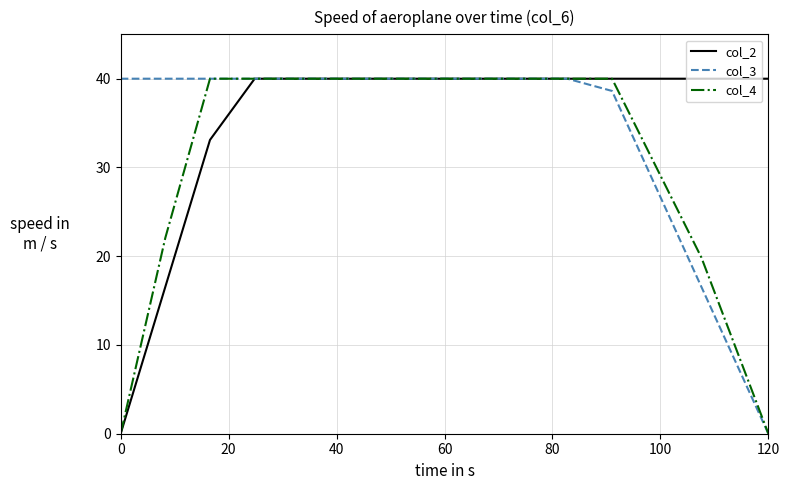

What is the maximum value for col_2?

40.0